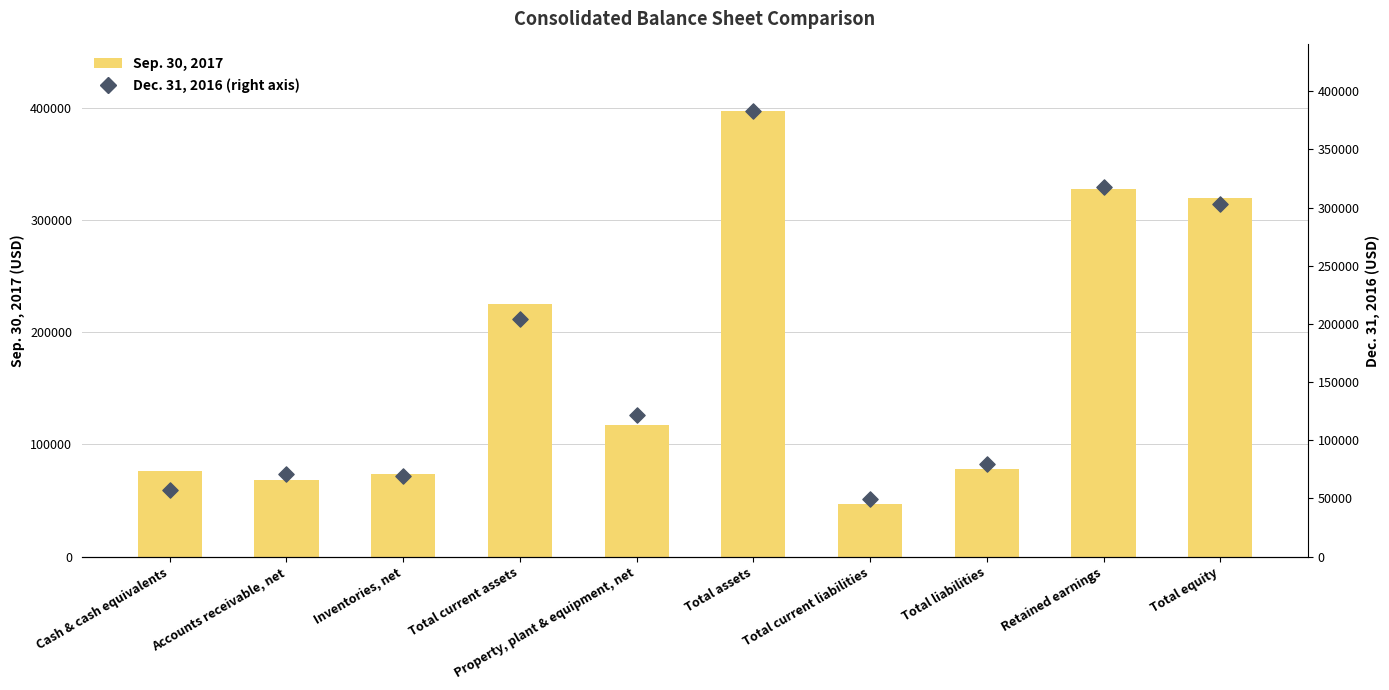

Which series has the largest total across all categories?

Sep. 30, 2017